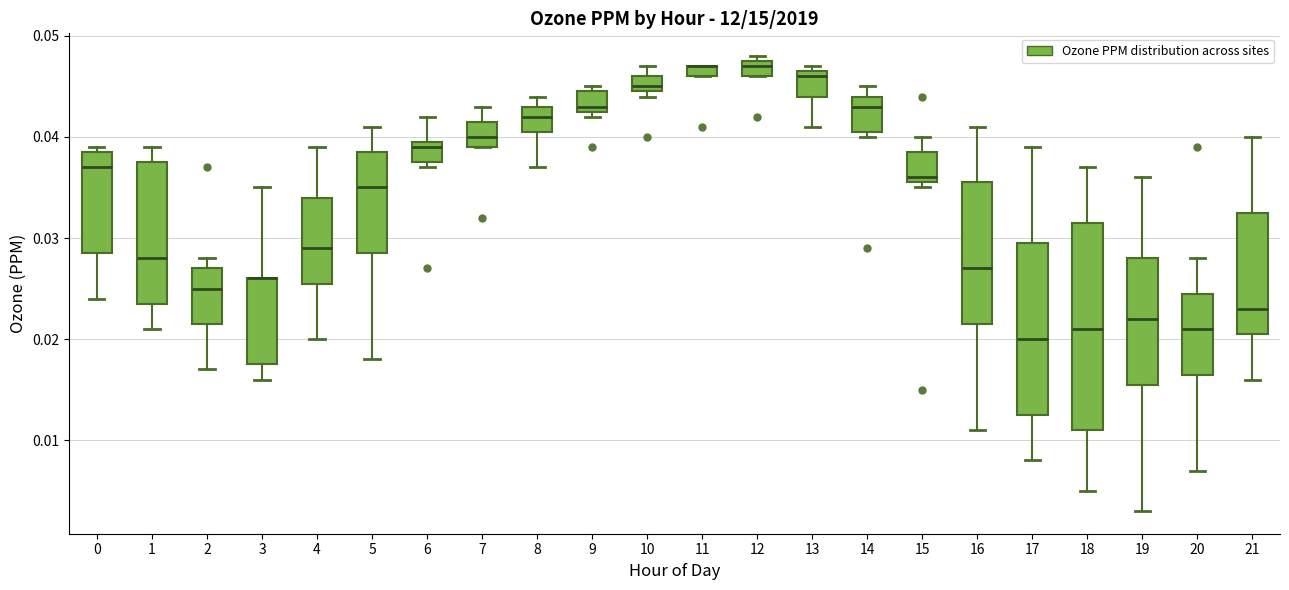

Which box is the tallest, from its lower edge to its upper edge?

18